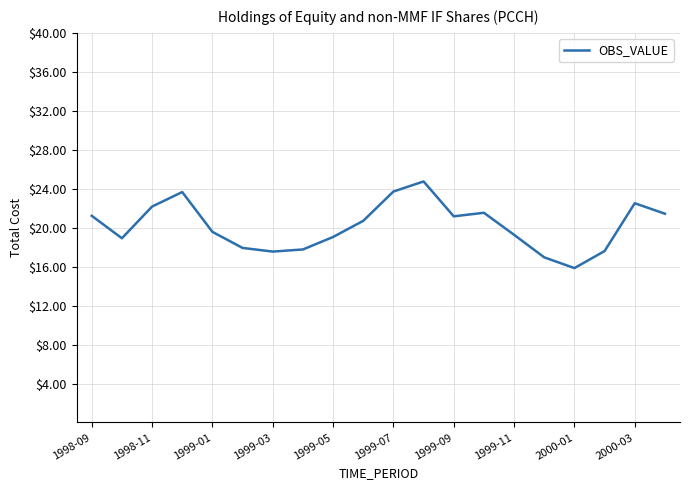

What is the minimum value shown in the chart?

15.9